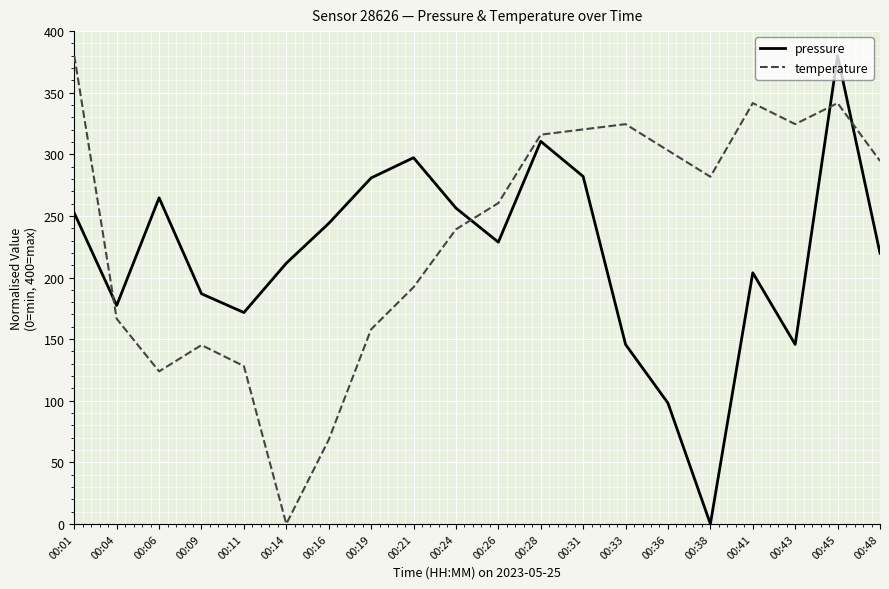

True or false: pressure has a value of 211.6 at 00:14.

True